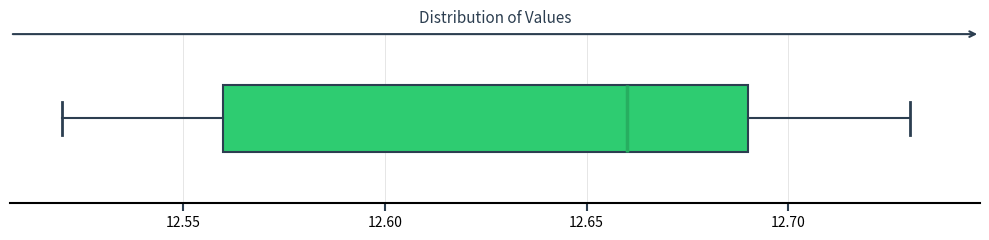

Read this box plot against the x-axis: the position of the median line, the range covered by the box, and the ends of both whiskers. The values are not printed on the chart, so give them approximately, as read against the axis.

median 12.66, box 12.56 to 12.69, whiskers 12.52 to 12.73